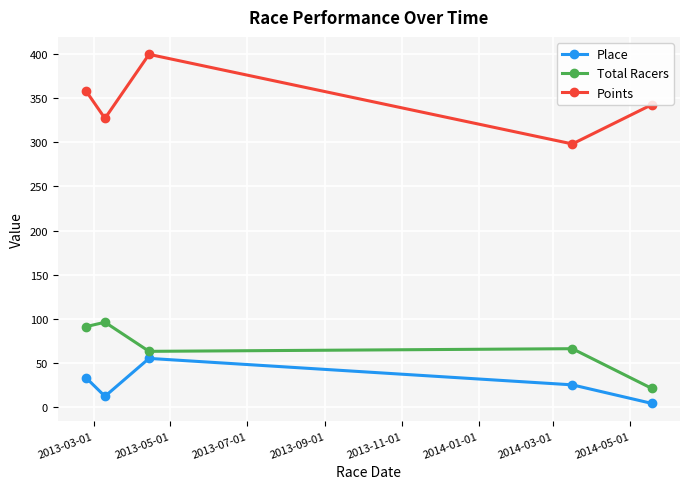

What is the average value of the Place series?

25.8